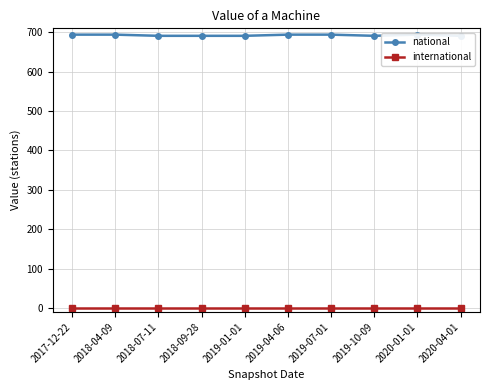

What is the spread (max minus min) of values at 2018-07-11?

691